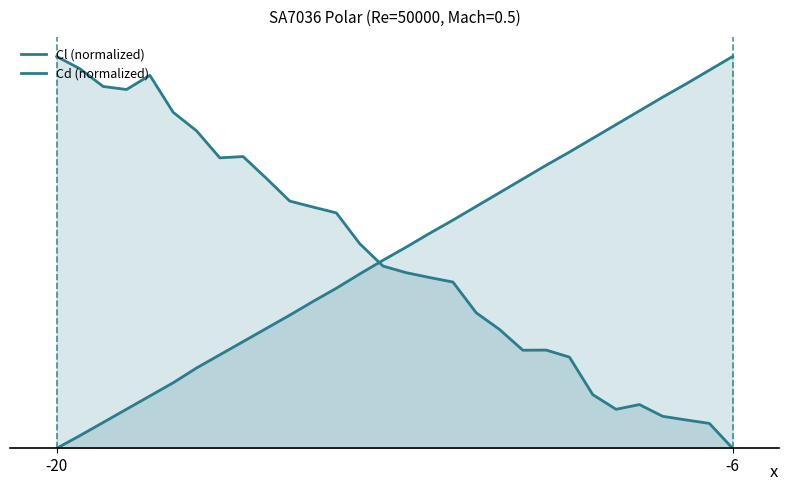

What are all the series names shown in the legend?

Cl (normalized), Cd (normalized)